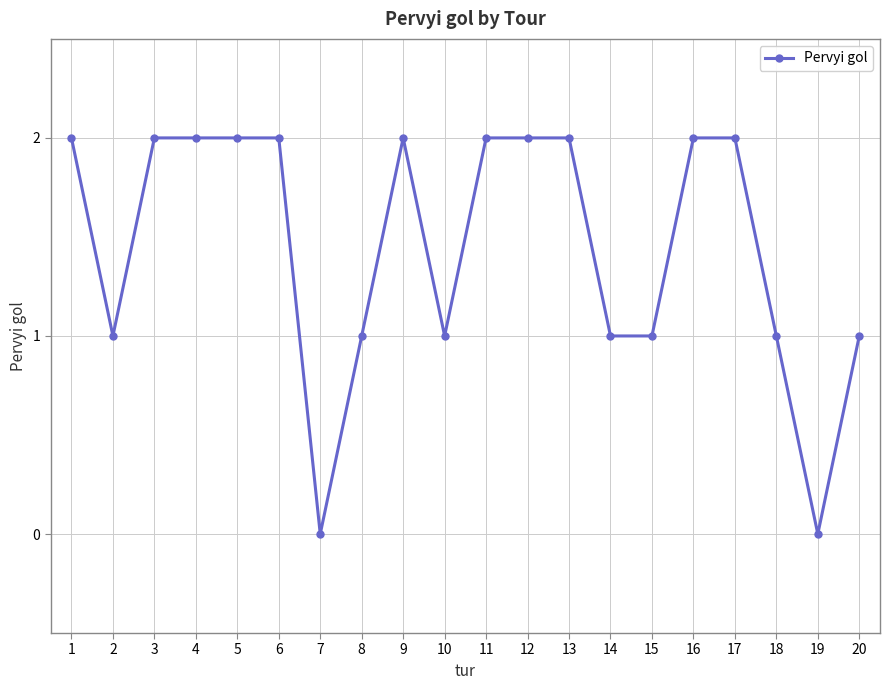

Approximately how many times larger is the value at 14 compared to 15?

1.0